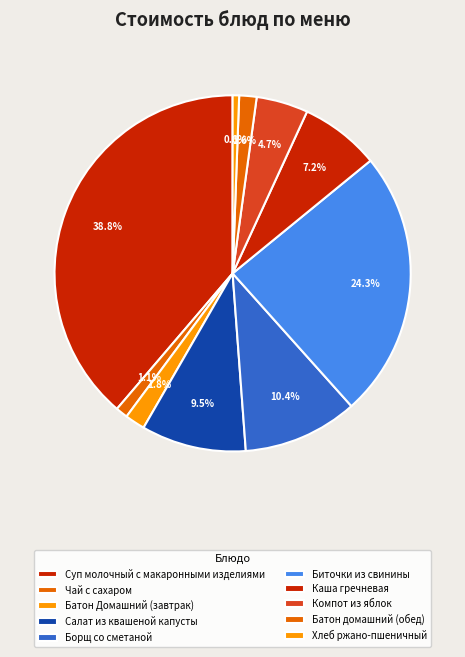

The Батон домашний (обед) slice represents 2% of the pie. True or false?

True